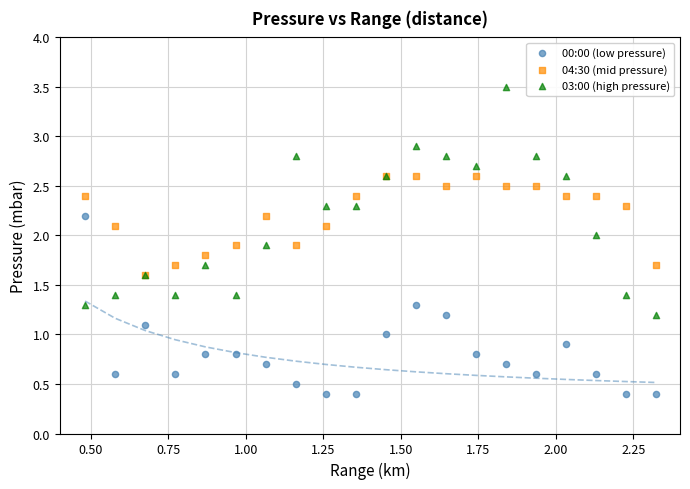

Which series contains the highest Y value?

03:00 (high pressure)